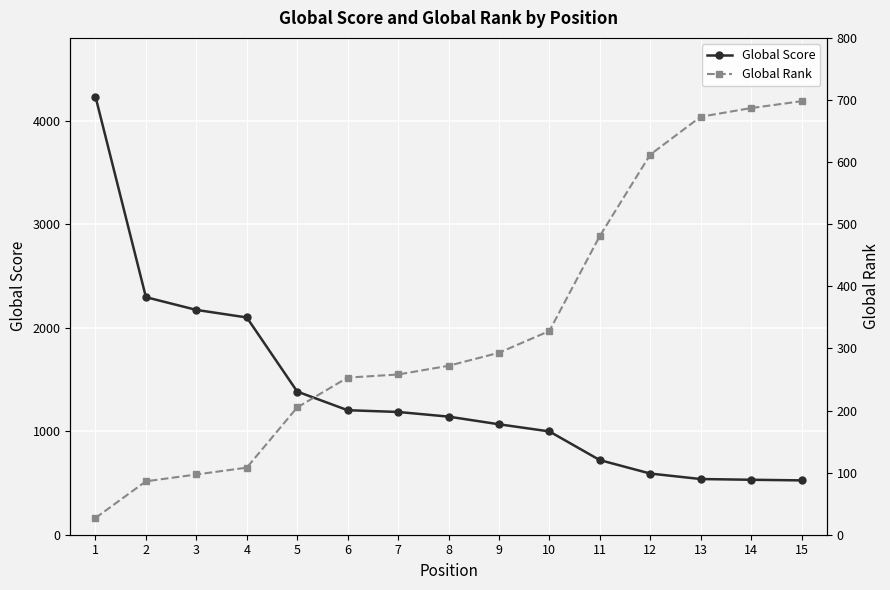

The value of Global Rank at 5 is 205. True or false?

True